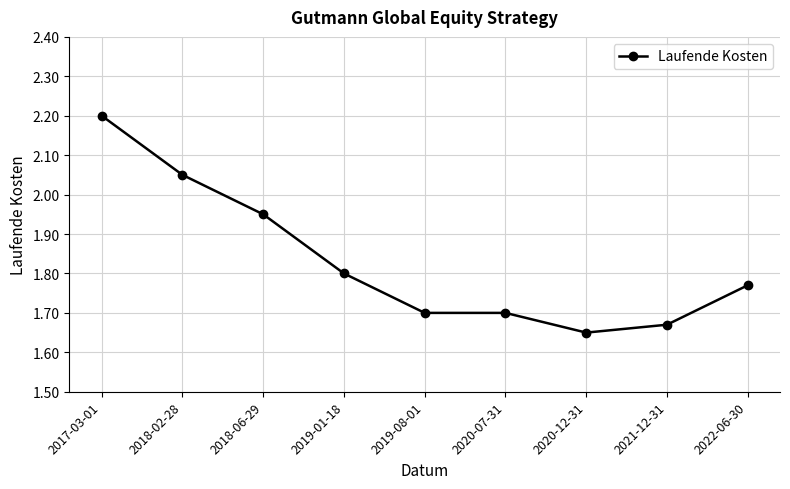

Is this an area chart (filled region under the line)?

No